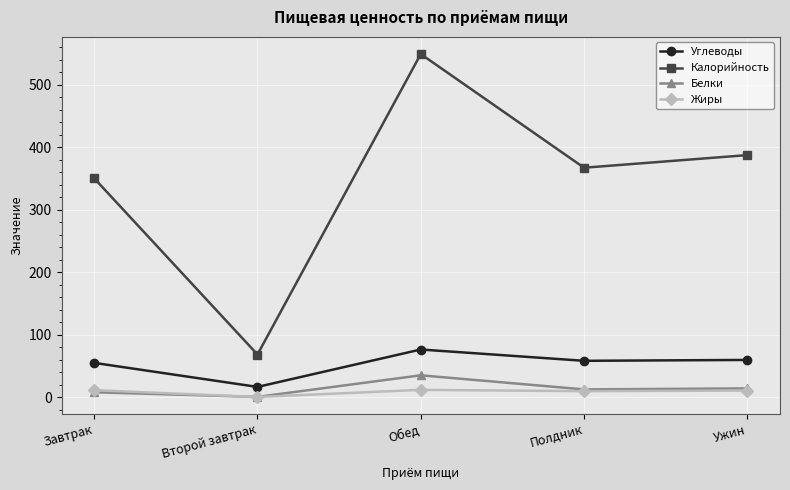

At which label does Белки first exceed 12?

Обед